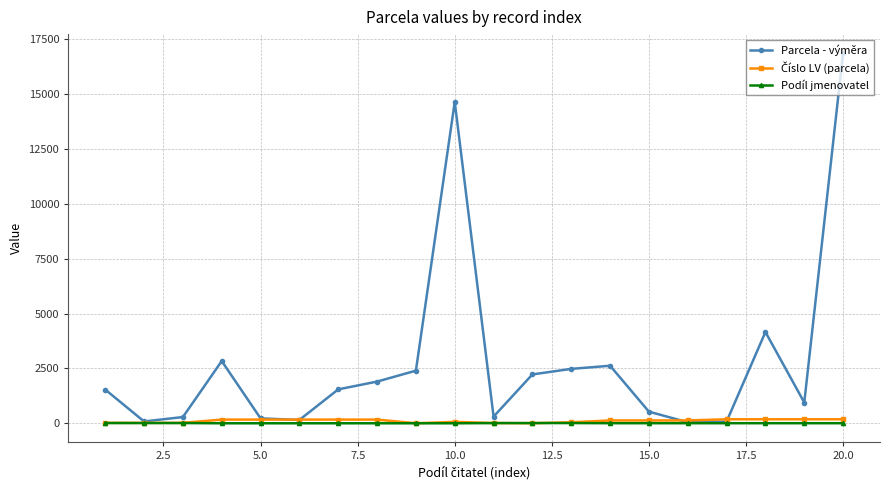

Which series has the widest spread of values?

Parcela - výměra